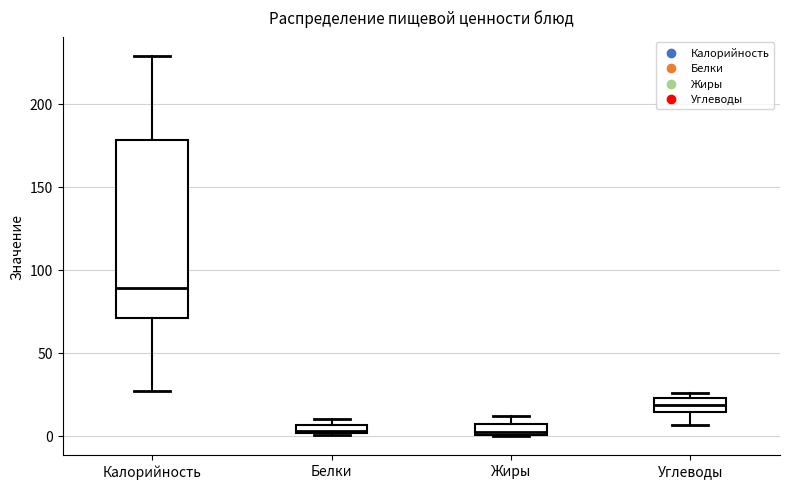

Comparing the boxes themselves (not the whiskers), which one is the tallest?

Калорийность